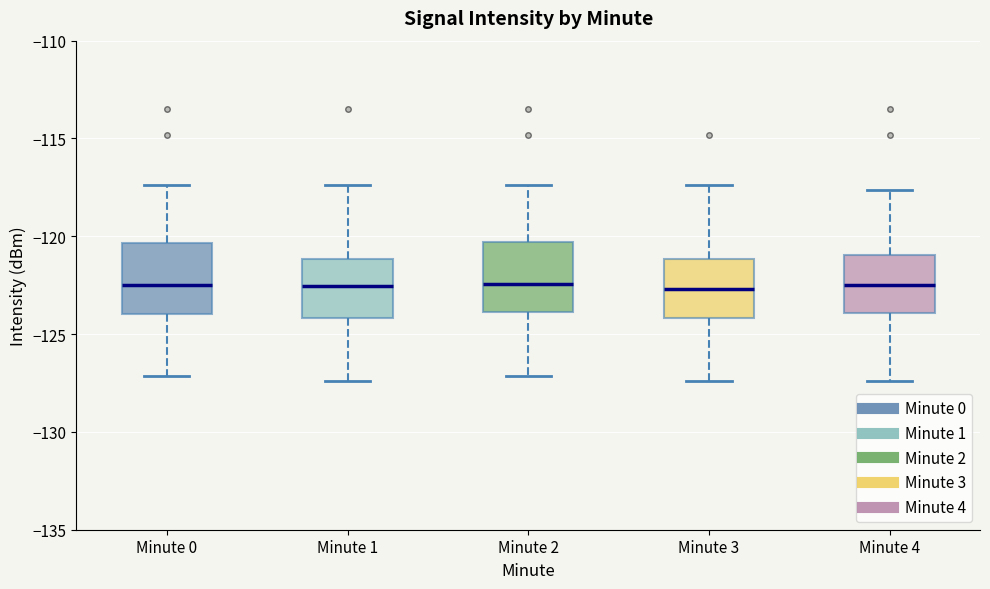

Reading left to right, transcribe this box plot: for each box, give where its median line is, the range the box spans, and where its two whiskers end, as read against the y-axis. The values are not printed on the chart, so give them approximately, as read against the axis.

Minute 0: median -122.5, box -124.0 to -120.5, whiskers -127.0 to -117.5
Minute 1: median -122.5, box -124.0 to -121.0, whiskers -127.5 to -117.5
Minute 2: median -122.5, box -124.0 to -120.5, whiskers -127.0 to -117.5
Minute 3: median -122.5, box -124.0 to -121.0, whiskers -127.5 to -117.5
Minute 4: median -122.5, box -124.0 to -121.0, whiskers -127.5 to -117.5